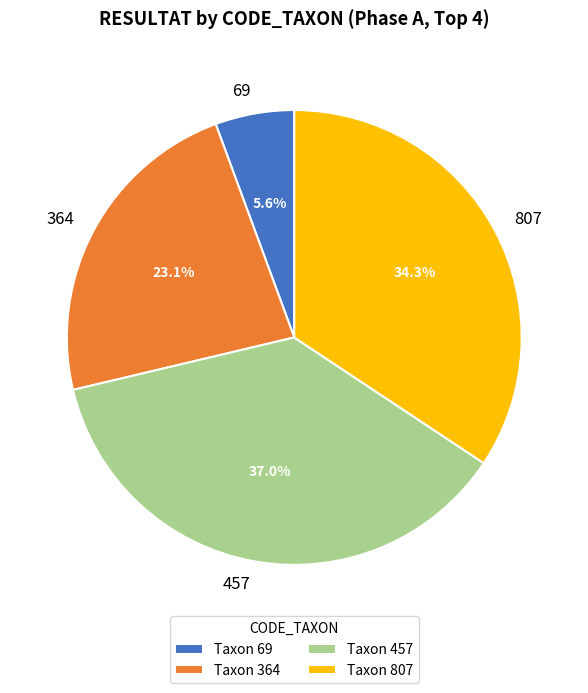

Which category has the smallest portion of the pie?

69